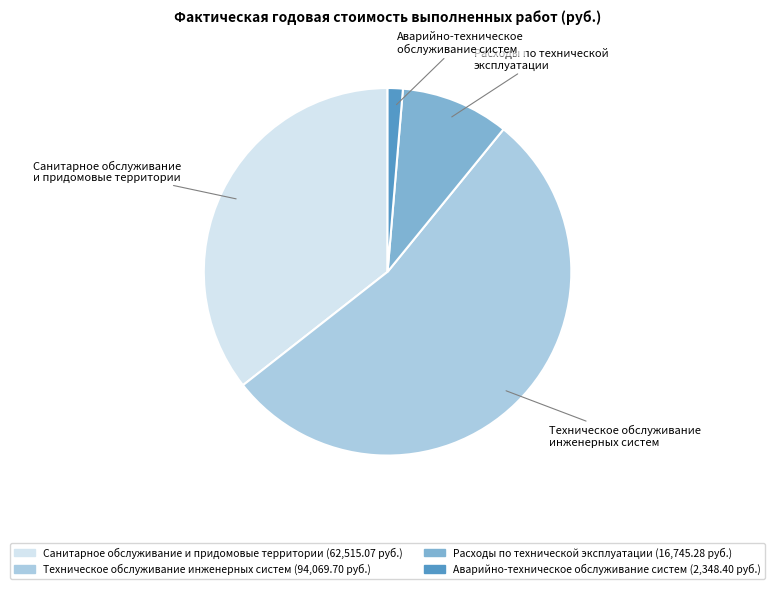

Do Аварийно-техническое обслуживание систем and Расходы по технической эксплуатации together represent more than half of the pie?

No